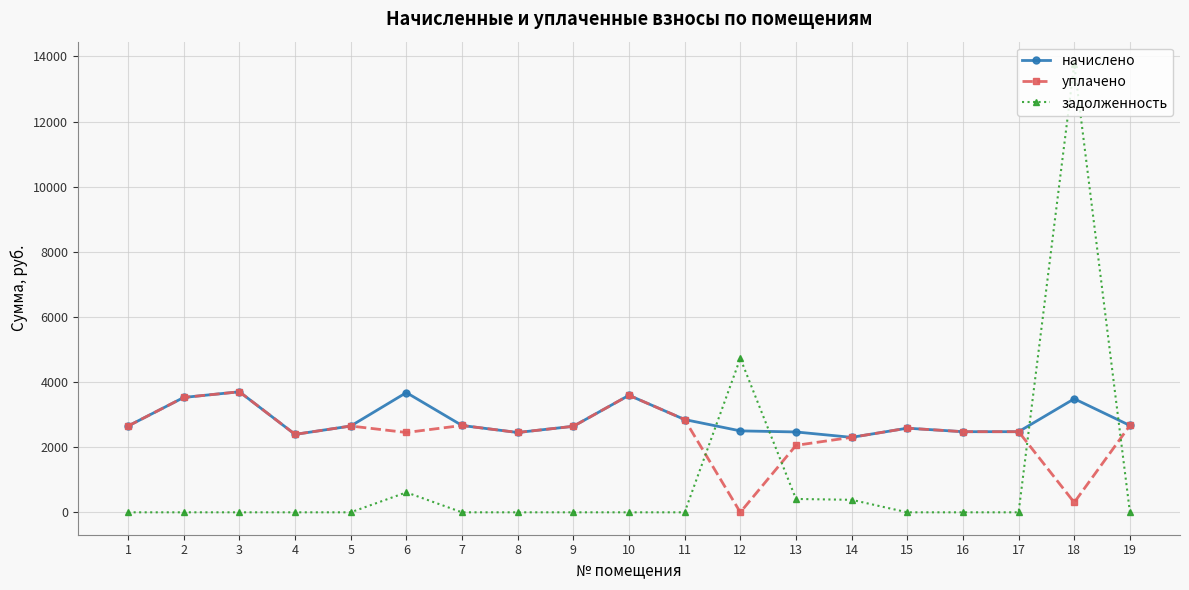

What is the sum of all уплачено values?

46433.2